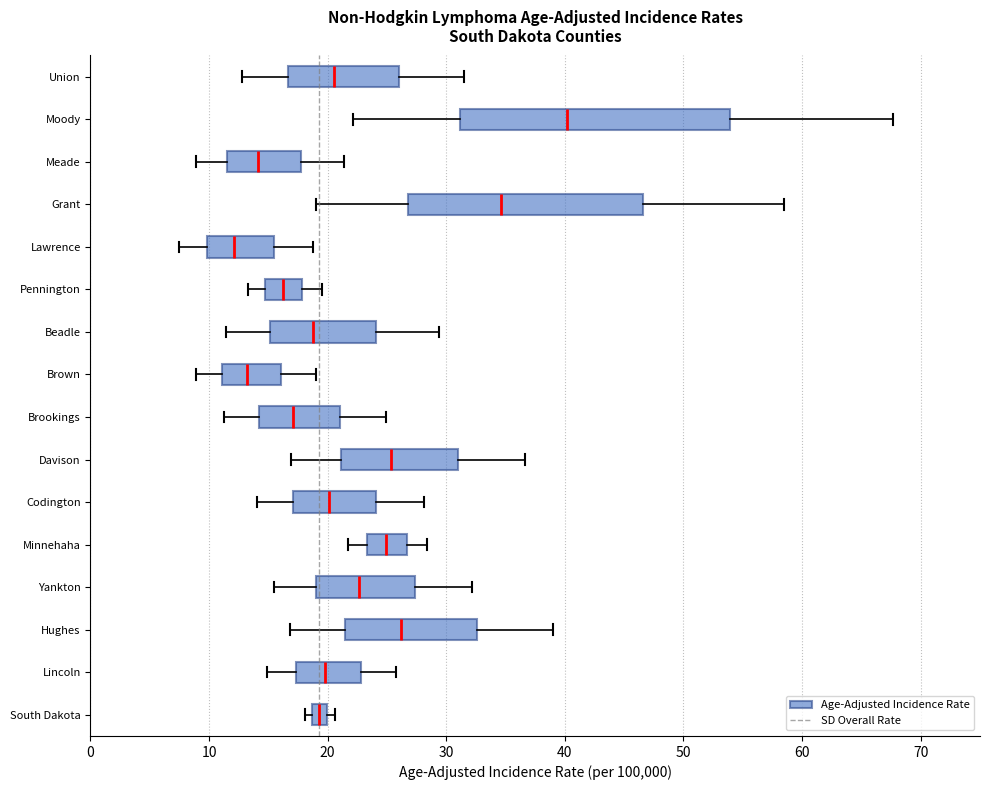

Which box is the widest, from its left edge to its right edge?

Moody